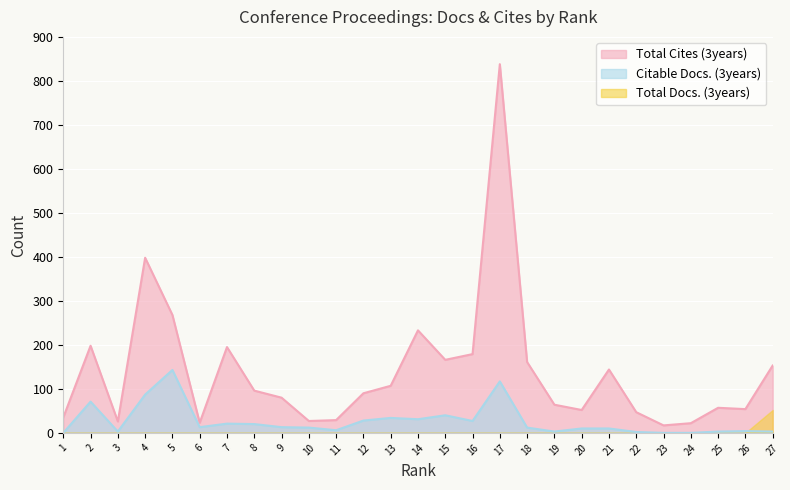

At which category does the chart reach its peak across all series?

17